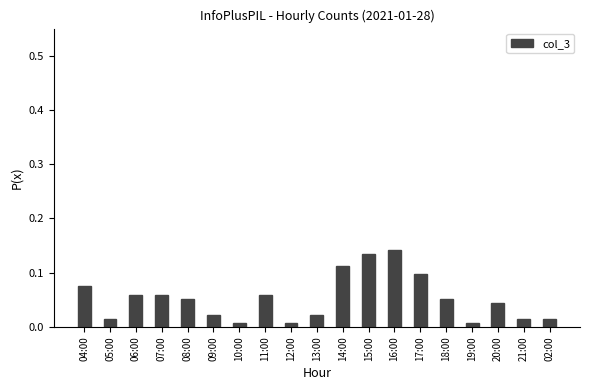

Between 15:00 and 06:00, which is larger?

15:00